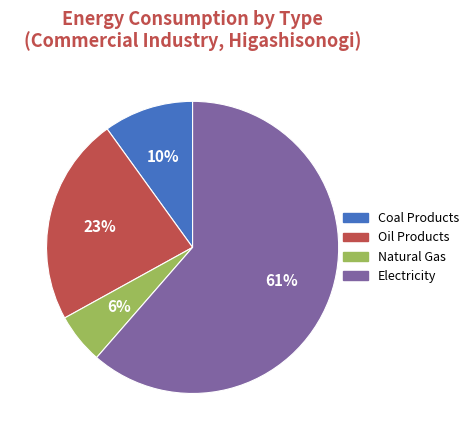

To the nearest percent, what portion does Electricity represent?

61%